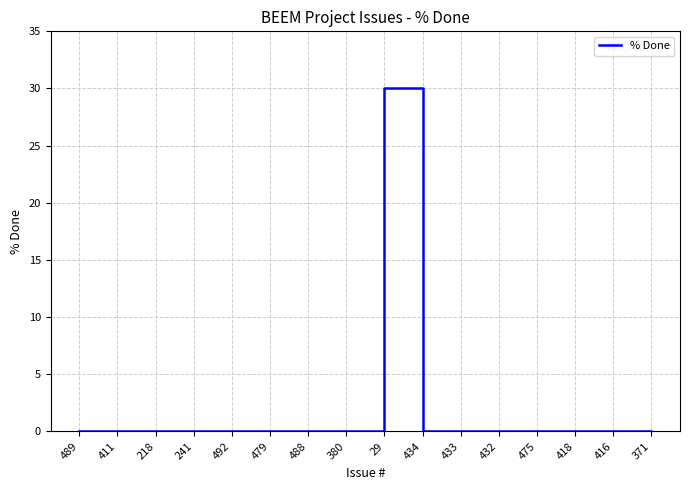

Is it true that the value at 479 is 18?

False